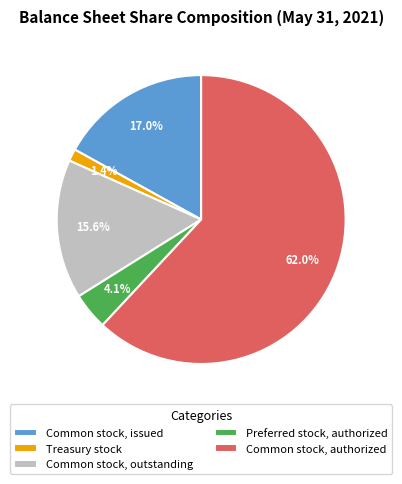

To the nearest percent, what is the combined percentage of Common stock, authorized and Treasury stock?

63%